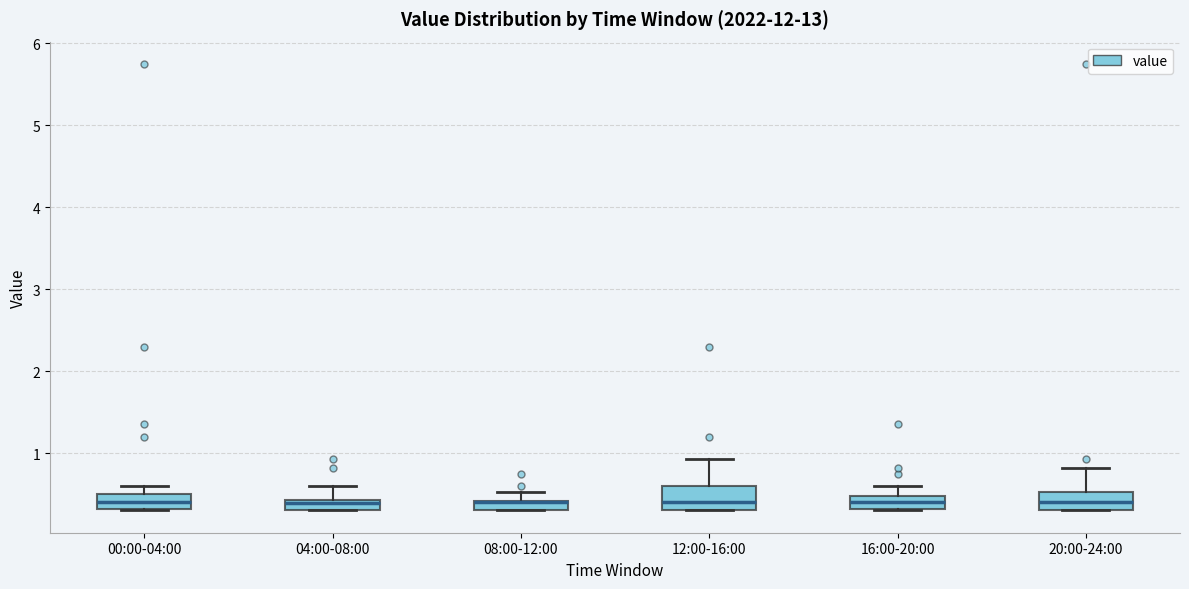

Where is the upper edge of the box for 00:00-04:00 on the y-axis? The values are not printed on the chart, so give them approximately, as read against the axis.

0.5